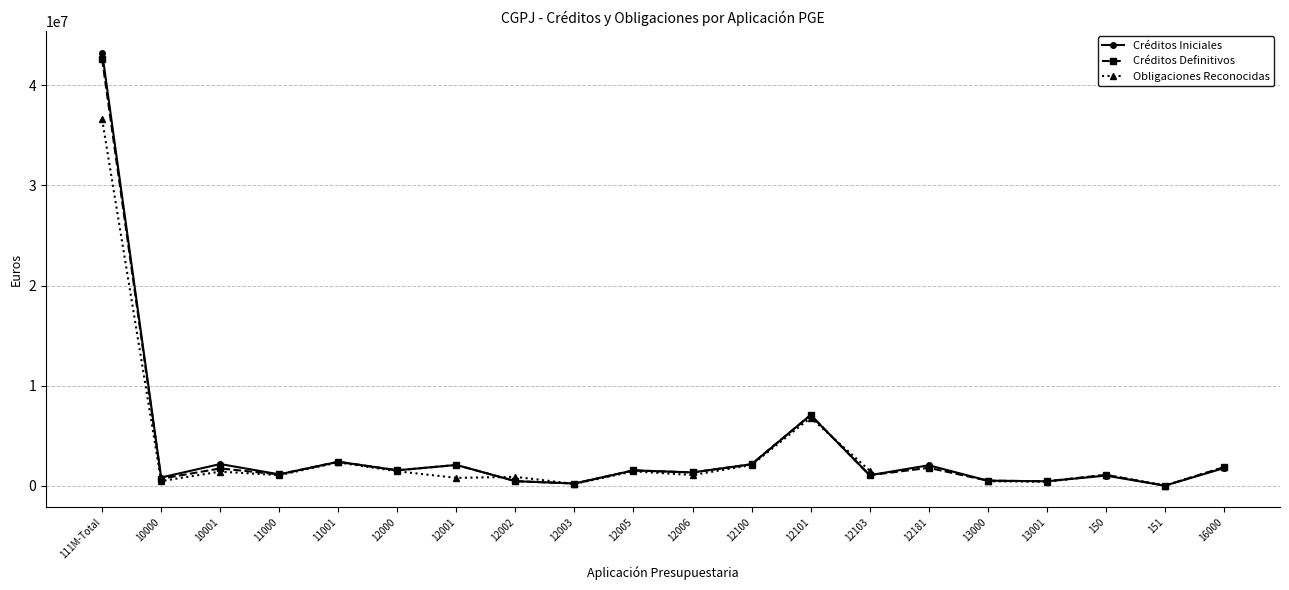

List the labels in order of Créditos Definitivos value, smallest first.

151, 12003, 13001, 12002, 13000, 10000, 12103, 150, 11000, 12006, 12005, 12000, 10001, 12181, 16000, 12001, 12100, 11001, 12101, 111M-Total